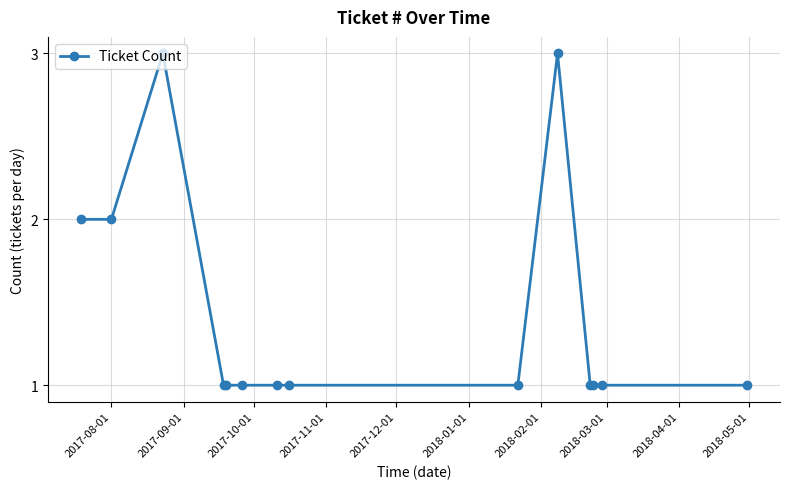

What is the value of the 10th point from the left?

3